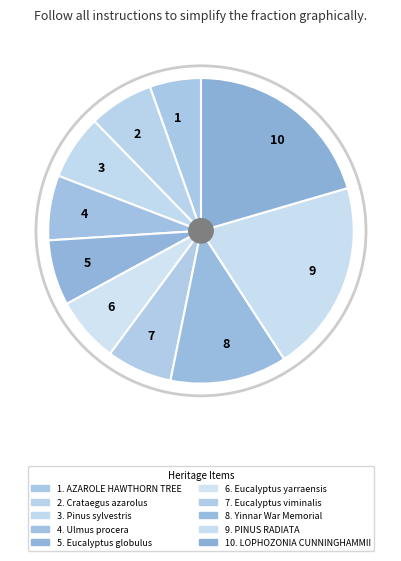

Between 7 and 8, which is larger?

8